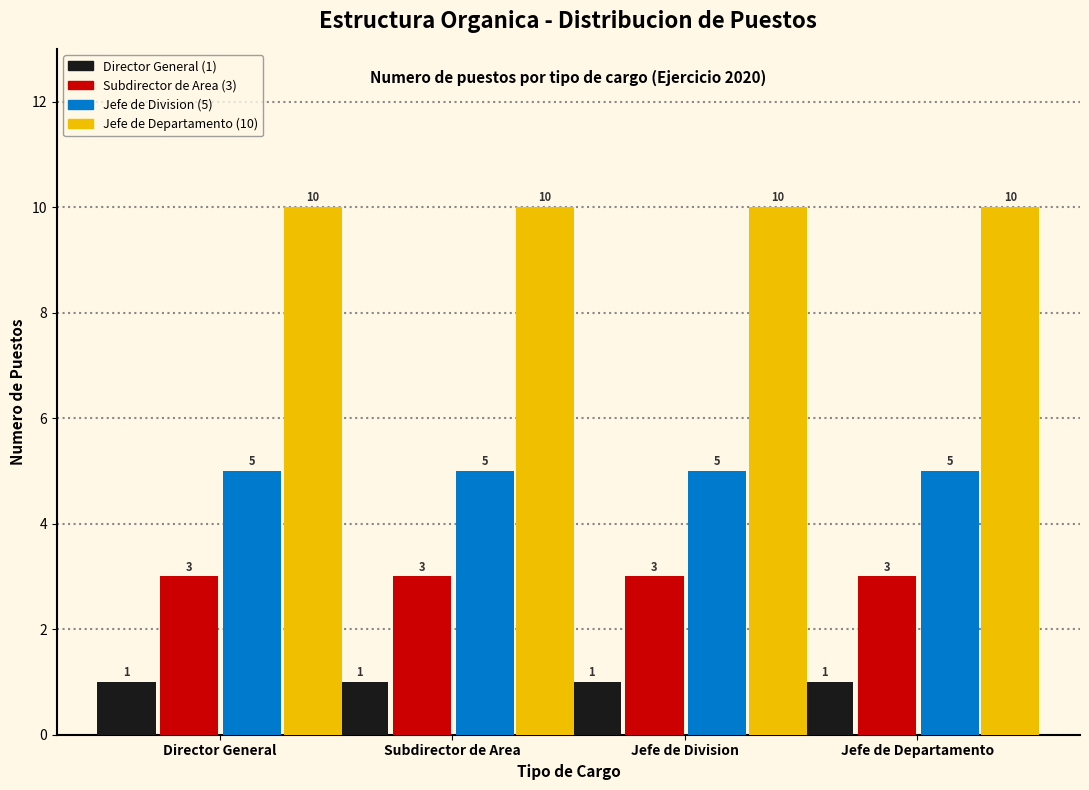

What is the spread (max minus min) of values at Director General?

9